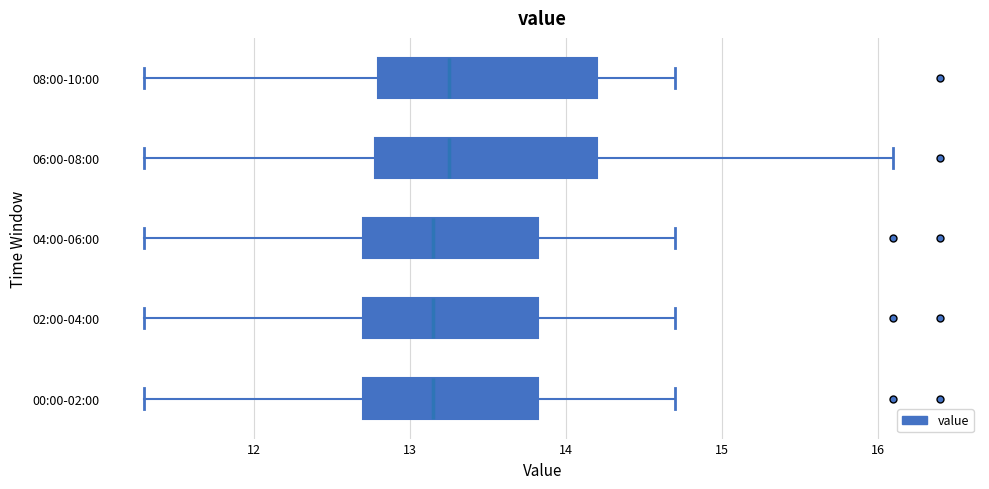

Reading bottom to top, transcribe this box plot: for each box, give where its median line is, the range the box spans, and where its two whiskers end, as read against the x-axis. The values are not printed on the chart, so give them approximately, as read against the axis.

00:00-02:00: median 13.2, box 12.7 to 13.8, whiskers 11.3 to 14.7
02:00-04:00: median 13.2, box 12.7 to 13.8, whiskers 11.3 to 14.7
04:00-06:00: median 13.2, box 12.7 to 13.8, whiskers 11.3 to 14.7
06:00-08:00: median 13.3, box 12.8 to 14.2, whiskers 11.3 to 16.1
08:00-10:00: median 13.3, box 12.8 to 14.2, whiskers 11.3 to 14.7